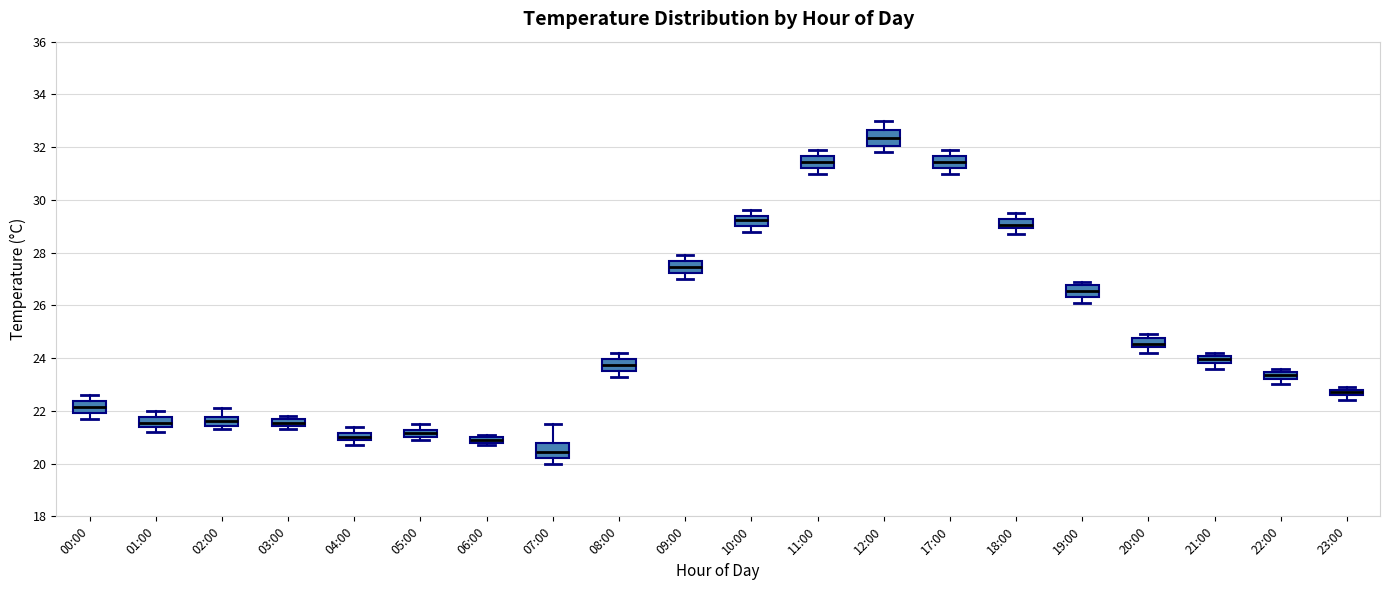

Which box has the highest median line?

12:00